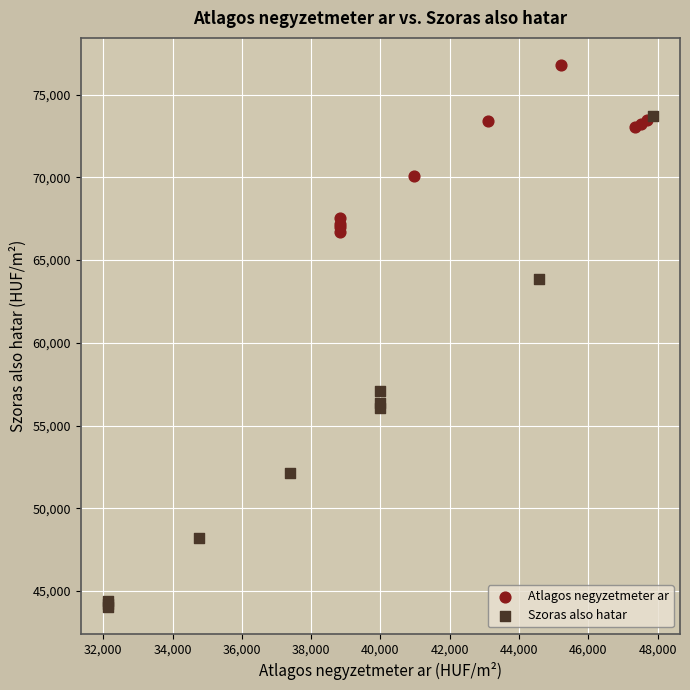

Which series has the widest spread of Y values?

Szoras also hatar